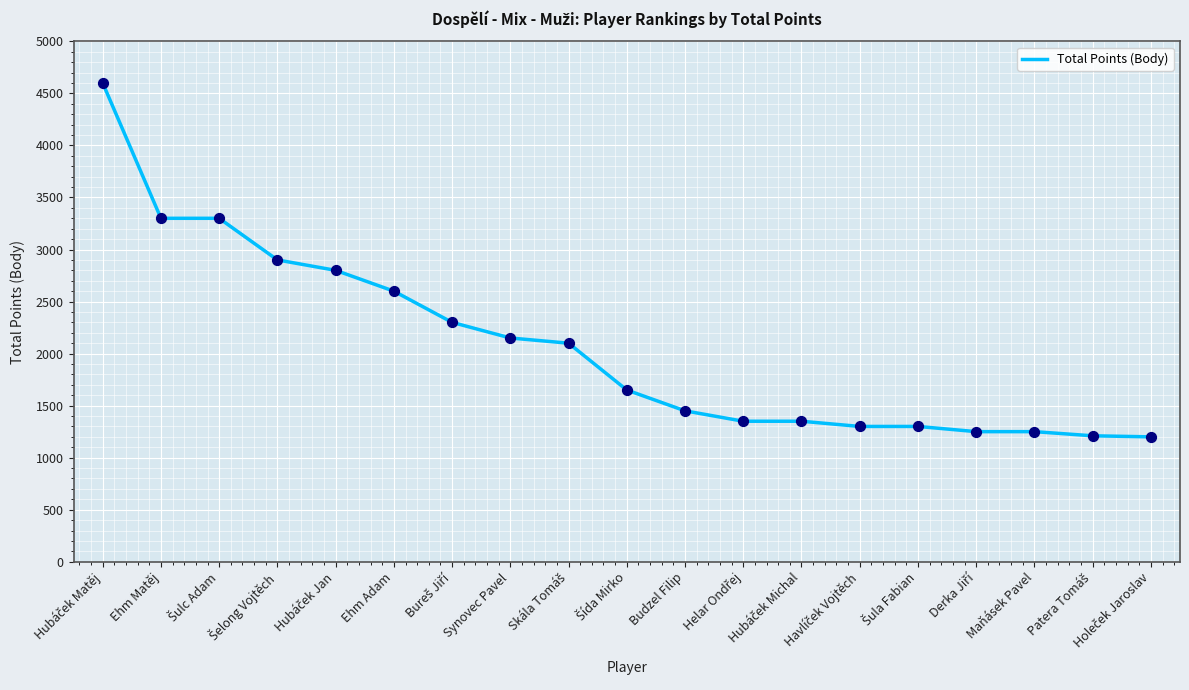

Approximately how many times larger is the value at Synovec Pavel compared to Ehm Matěj?

0.7